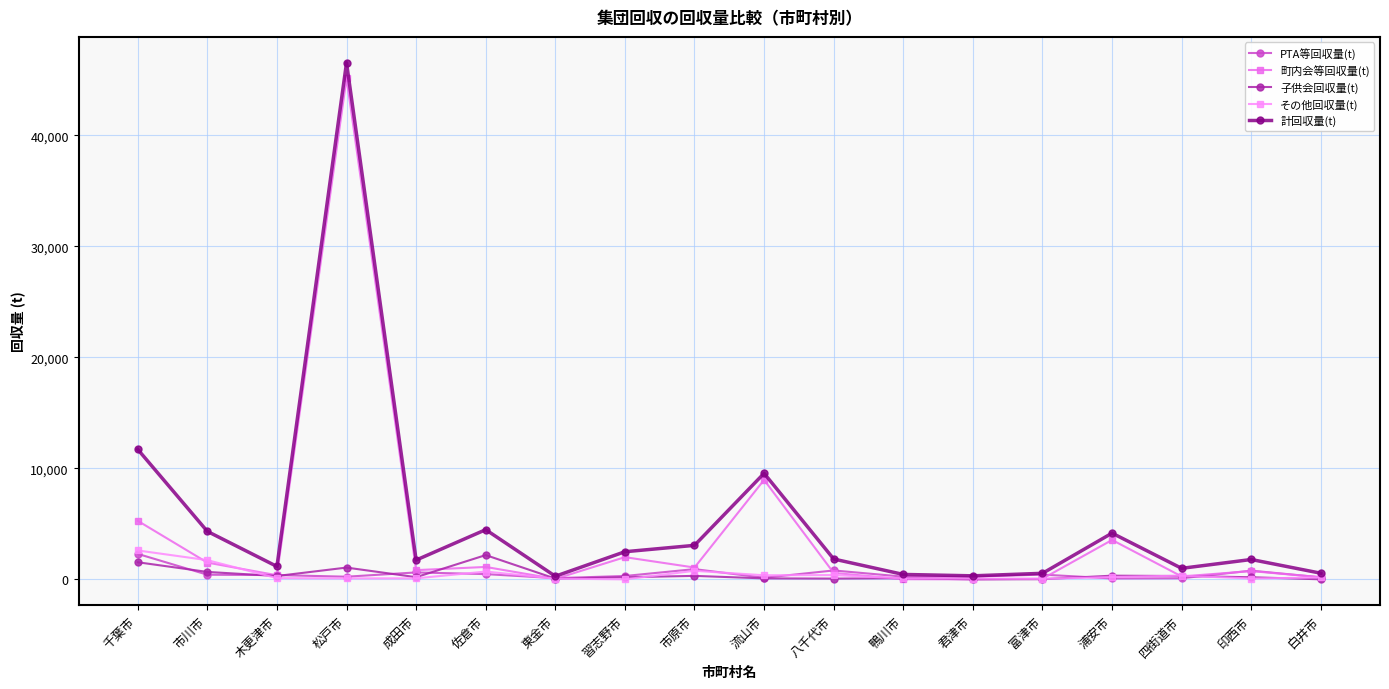

Which series has the largest range (max minus min)?

計回収量(t)